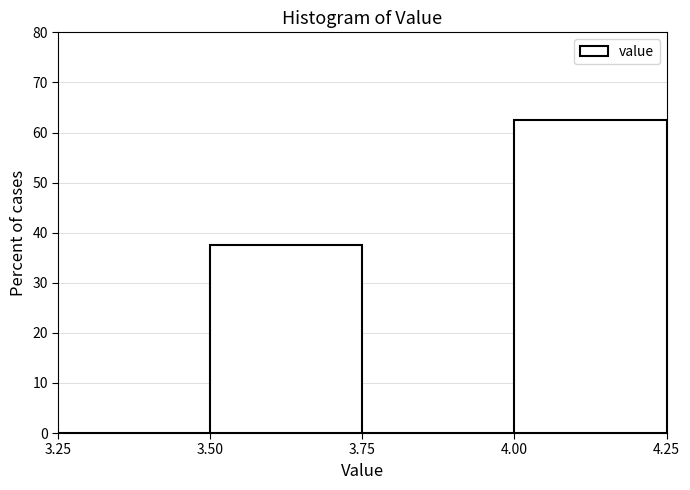

Reading left to right, transcribe this chart: for each bar, give the range it covers on the x-axis and its height. The values are not printed on the chart, so give them approximately, as read against the axis.

3.25 to 3.50: 0
3.50 to 3.75: 38
3.75 to 4.00: 0
4.00 to 4.25: 63